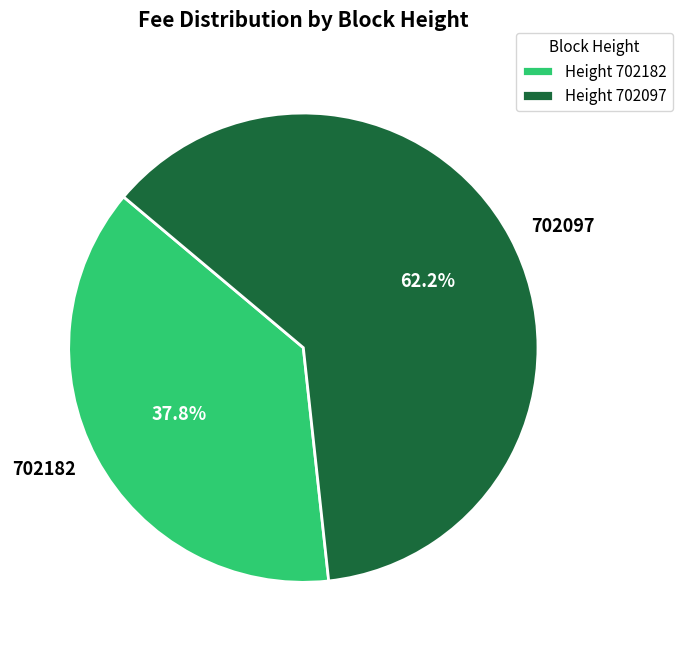

What percentage is the 702097 slice, to the nearest percent?

62%